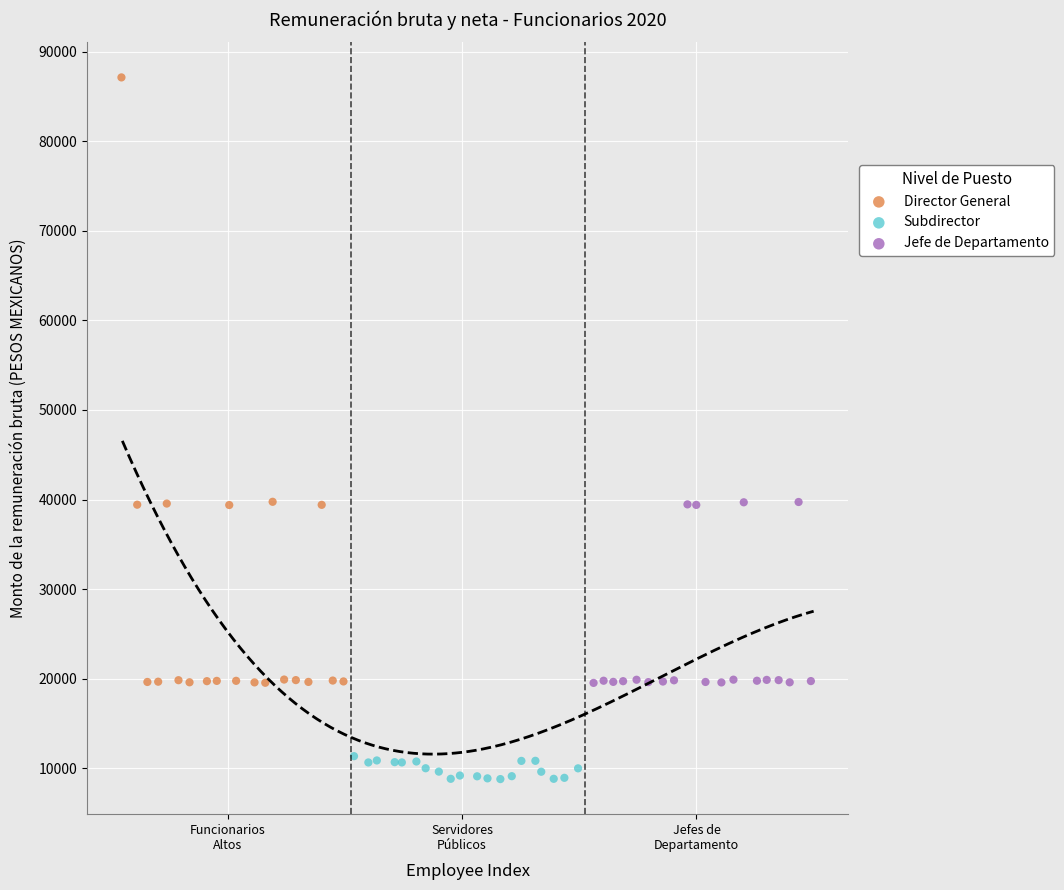

Which series has the widest spread of Y values?

Director General